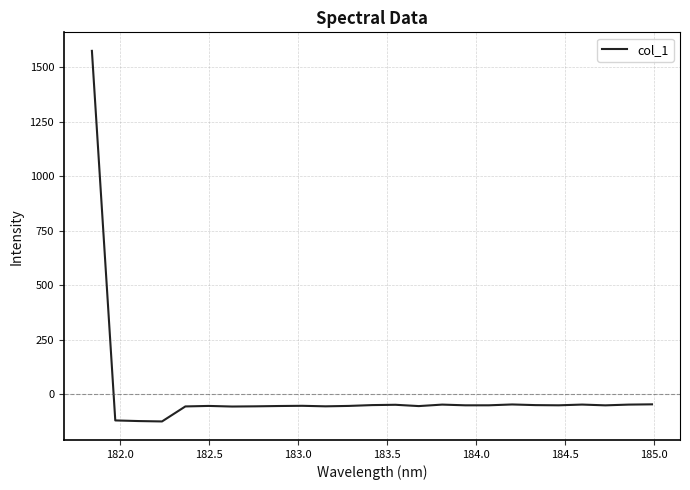

What is the minimum value shown in the chart?

-125.1